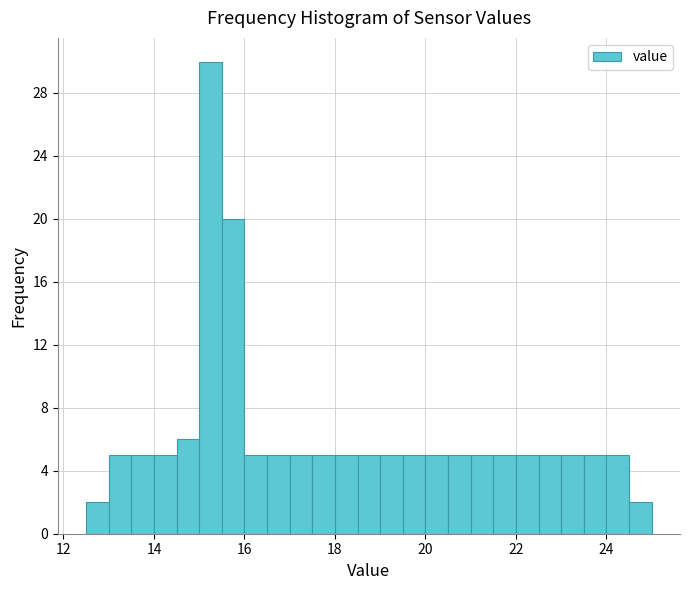

Read against the x-axis, roughly where is the centre of the tallest bar?

15.2